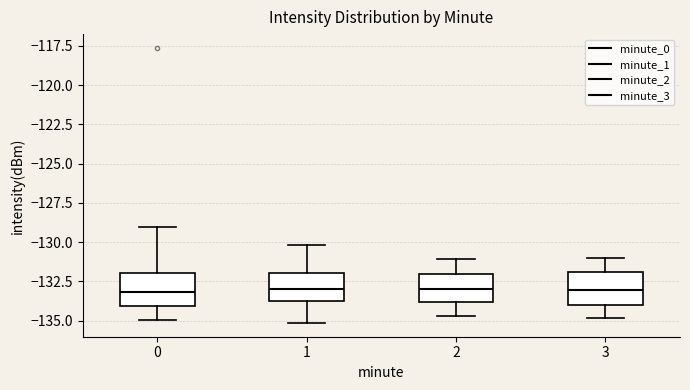

Reading left to right, transcribe this box plot: for each box, give where its median line is, the range the box spans, and where its two whiskers end, as read against the y-axis. The values are not printed on the chart, so give them approximately, as read against the axis.

0: median -133.0, box -134.0 to -132.0, whiskers -135.0 to -129.0
1: median -133.0, box -133.5 to -132.0, whiskers -135.0 to -130.0
2: median -133.0, box -134.0 to -132.0, whiskers -134.5 to -131.0
3: median -133.0, box -134.0 to -132.0, whiskers -135.0 to -131.0